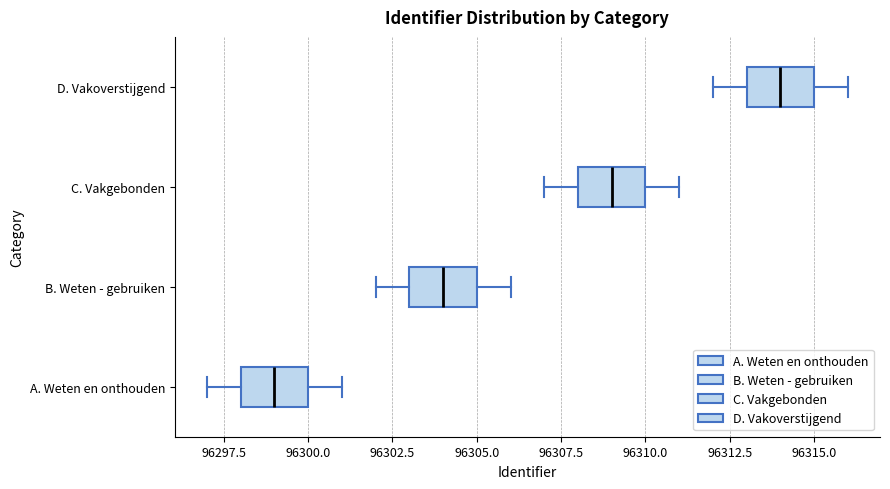

Which box's median line is the furthest to the left?

A. Weten en onthouden